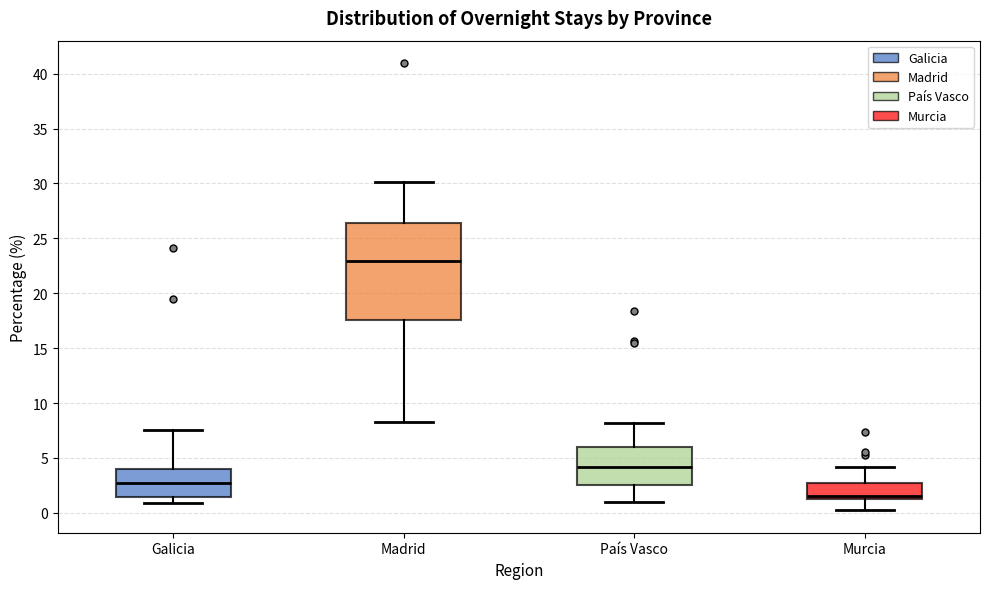

Which box has the highest median line?

Madrid